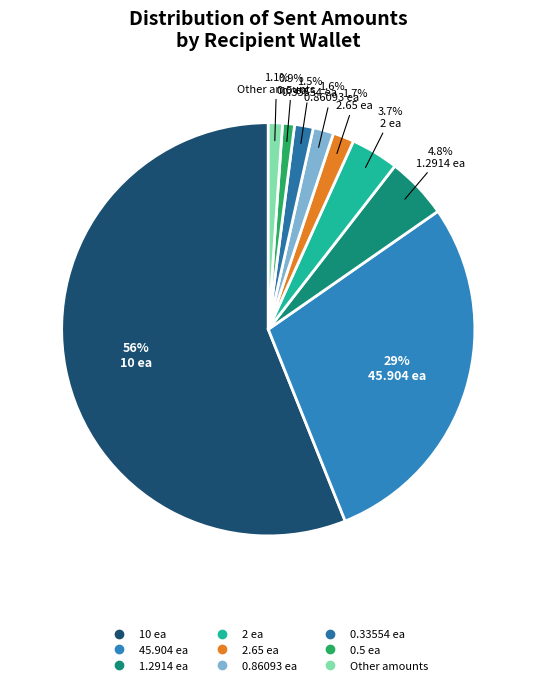

Count the number of slices in the pie.

9